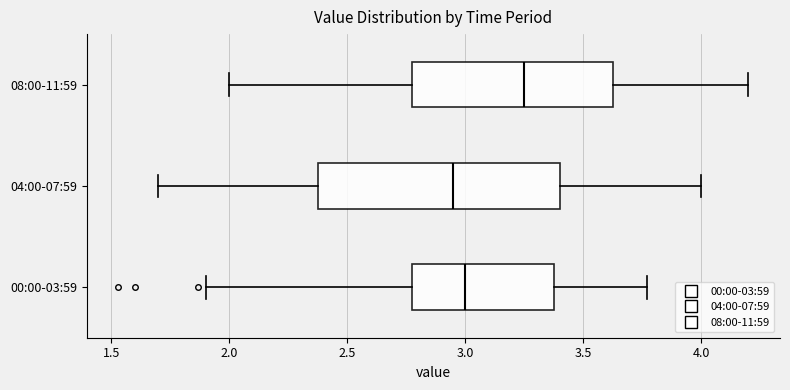

Which box has the furthest to the right median line?

08:00-11:59